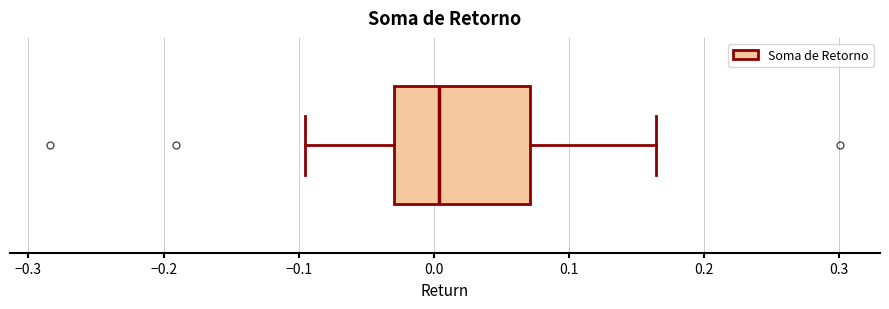

Transcribe this box plot: give where the median line is, the range the box spans, and where the two whiskers end, as read against the x-axis. The values are not printed on the chart, so give them approximately, as read against the axis.

median 0.00, box -0.03 to 0.07, whiskers -0.10 to 0.16